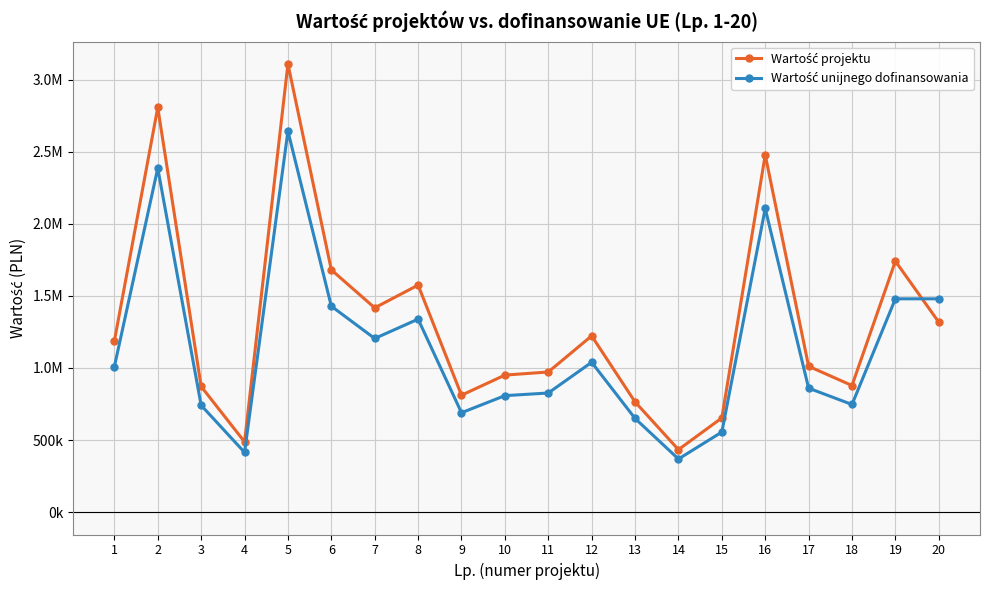

Between 4 and 17, which series saw the biggest shift?

Wartość projektu